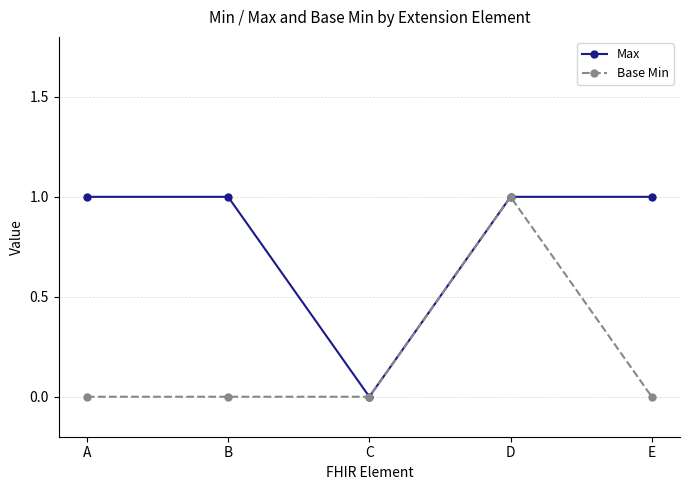

Rank the series by their average value, from lowest to highest.

Base Min, Max